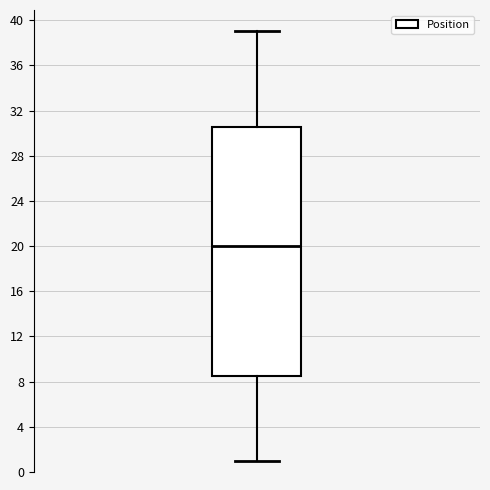

Where does the median line of the box sit on the y-axis? The values are not printed on the chart, so give them approximately, as read against the axis.

20.0